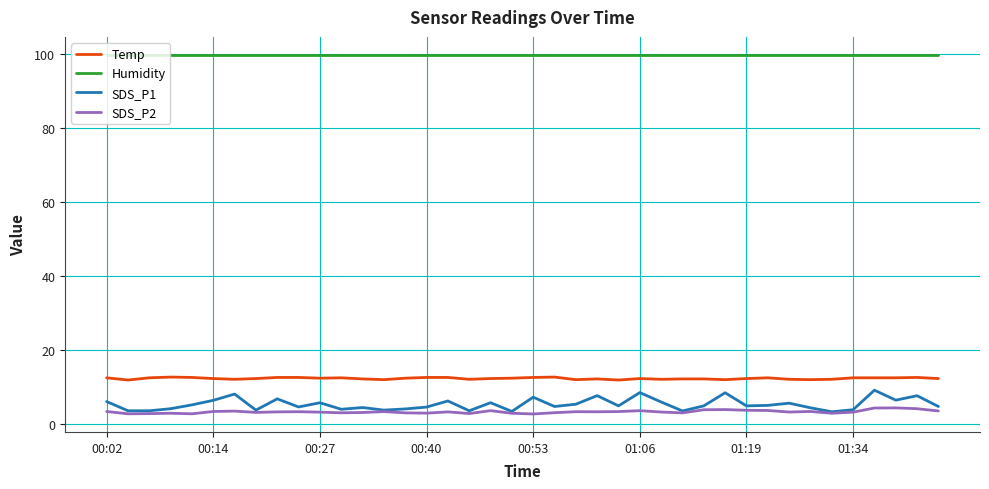

True or false: Humidity and Temp intersect in this chart.

False